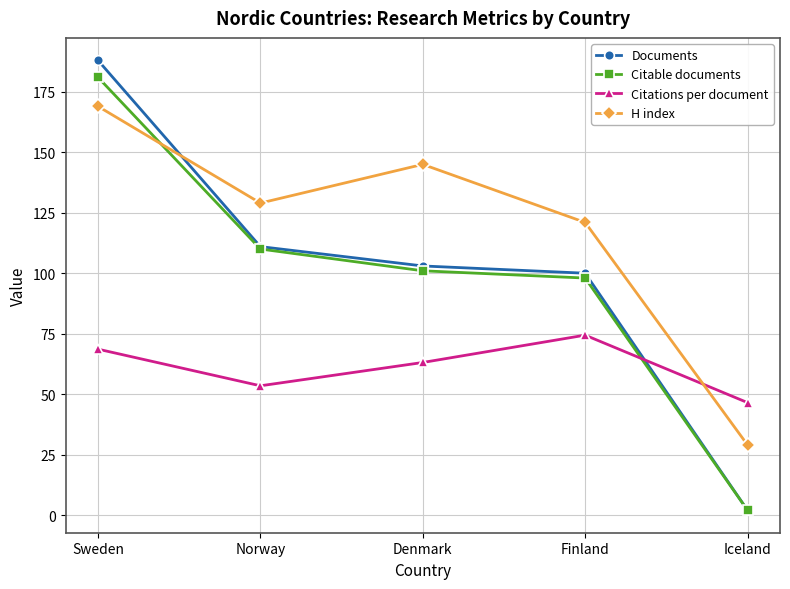

List the labels in order of Citable documents value, largest first.

Sweden, Norway, Denmark, Finland, Iceland